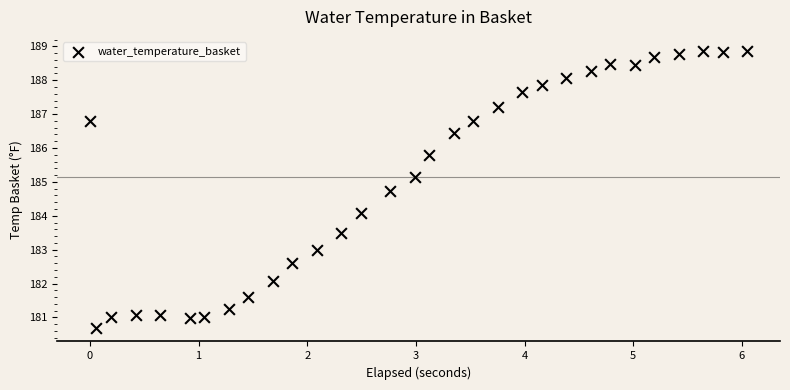

What is the range of Y values (max minus min)?

8.2